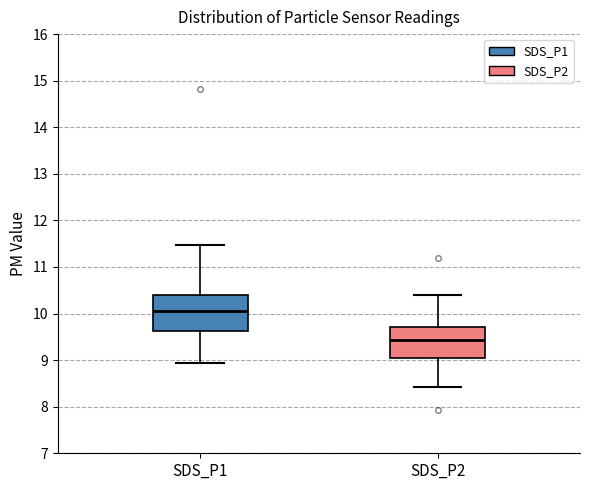

Reading left to right, transcribe this box plot: for each box, give where its median line is, the range the box spans, and where its two whiskers end, as read against the y-axis. The values are not printed on the chart, so give them approximately, as read against the axis.

SDS_P1: median 10.1, box 9.6 to 10.4, whiskers 8.9 to 11.5
SDS_P2: median 9.4, box 9.1 to 9.7, whiskers 8.4 to 10.4